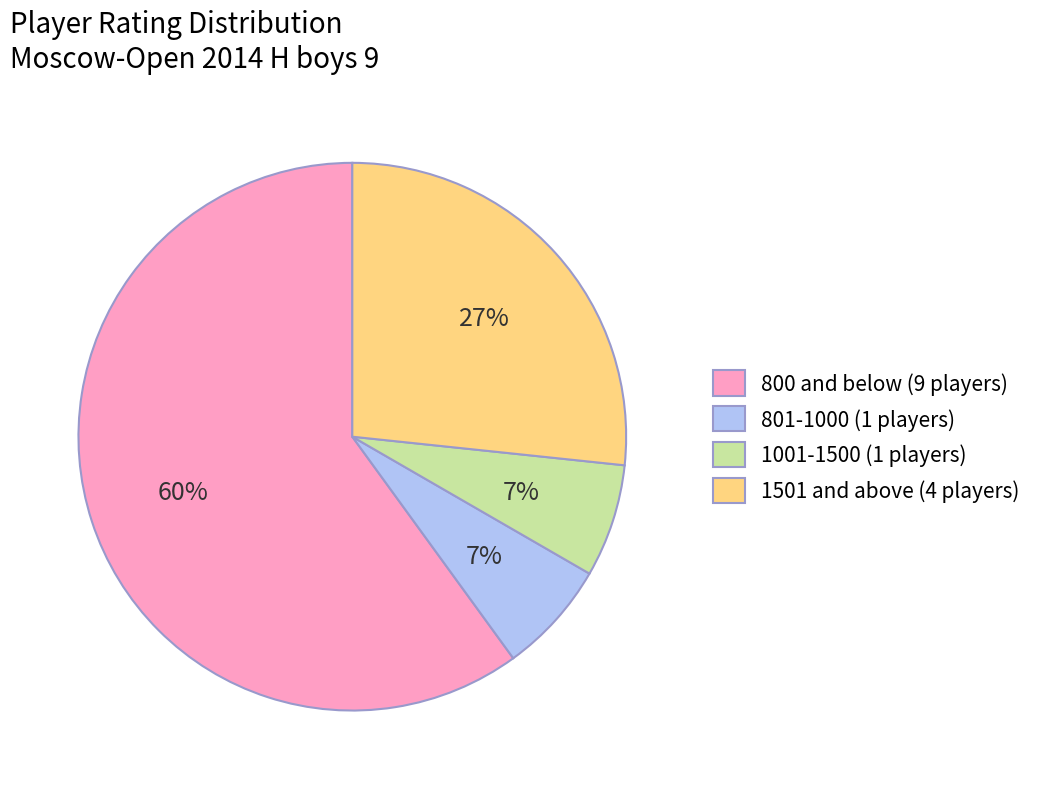

Count the number of slices in the pie.

4